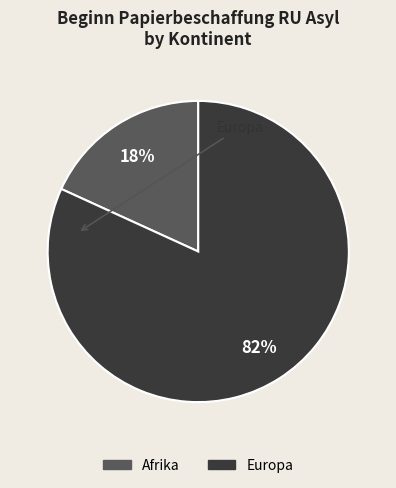

Count the number of slices in the pie.

2